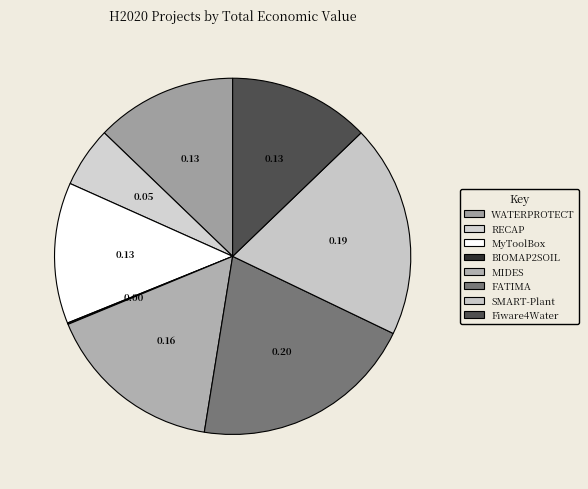

Combined, what portion of the pie is Fiware4Water and MyToolBox?

25.6%